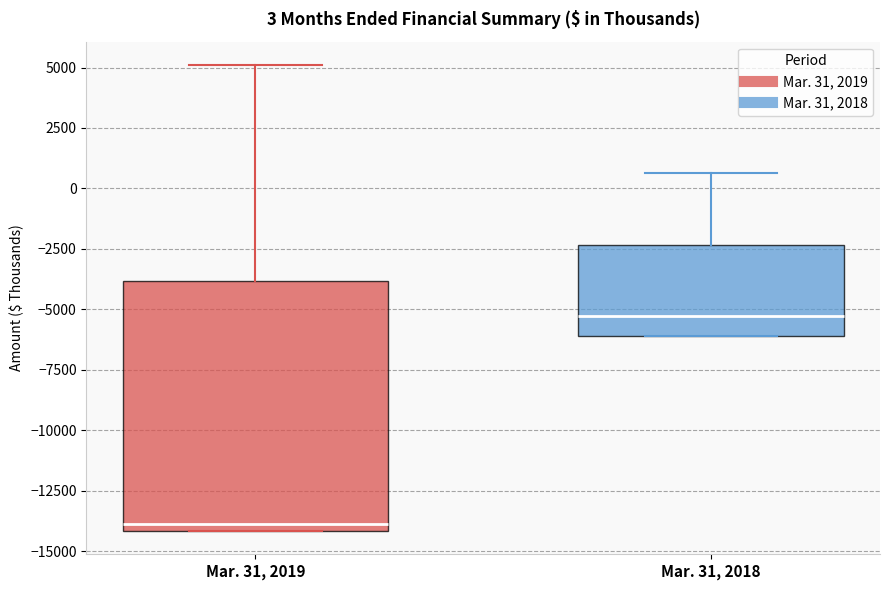

Which box has the lowest median line?

Mar. 31, 2019